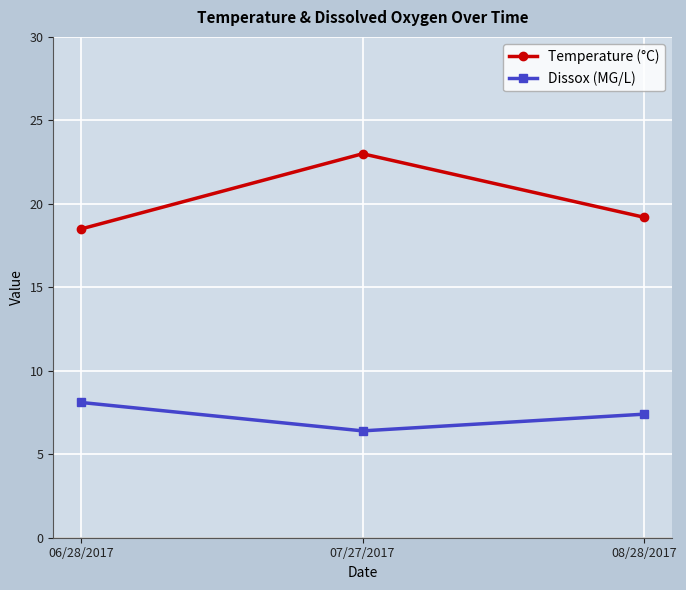

What is the spread (max minus min) of values at 08/28/2017?

11.8